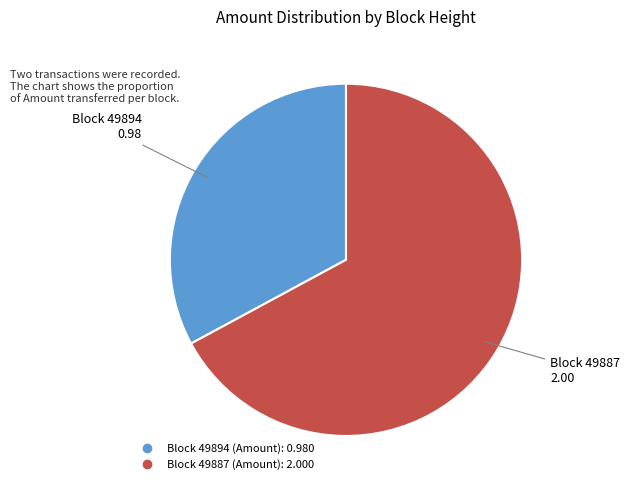

Is there a majority slice in this chart?

Yes